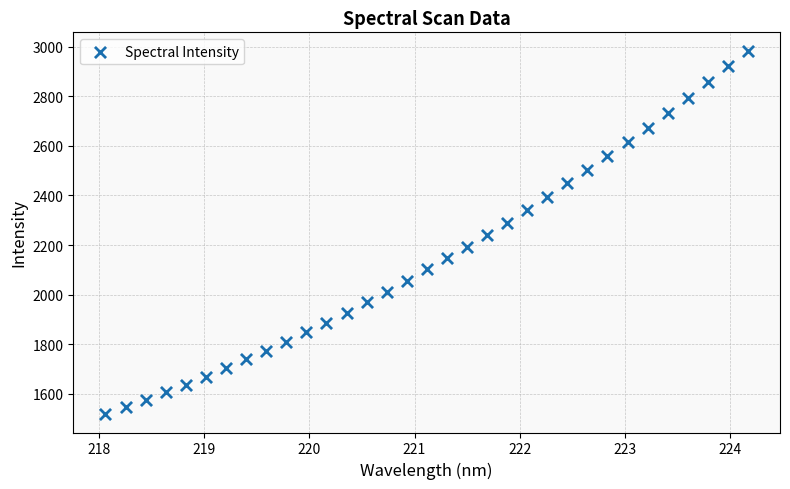

What is the range of X values (max minus min)?

6.1